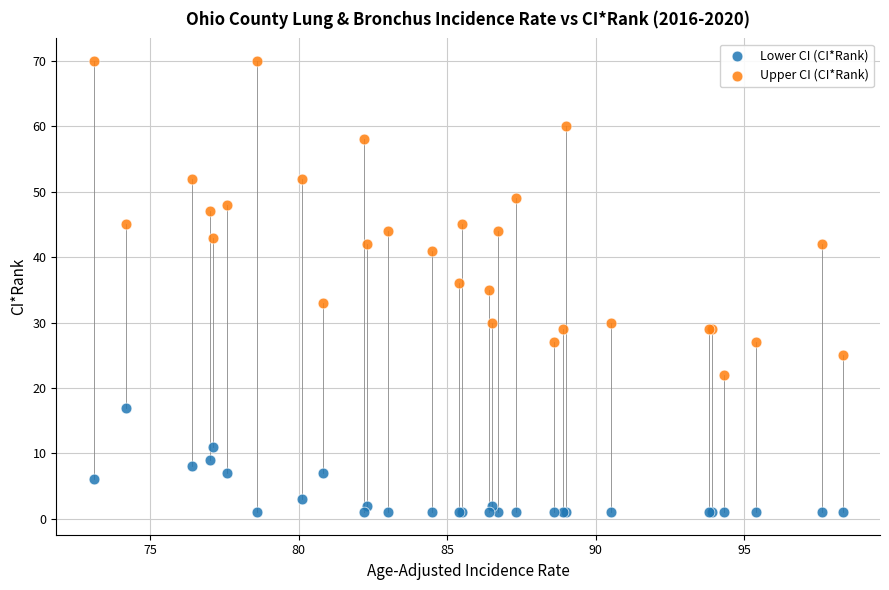

What are all the series names shown in the legend?

Lower CI (CI*Rank), Upper CI (CI*Rank)